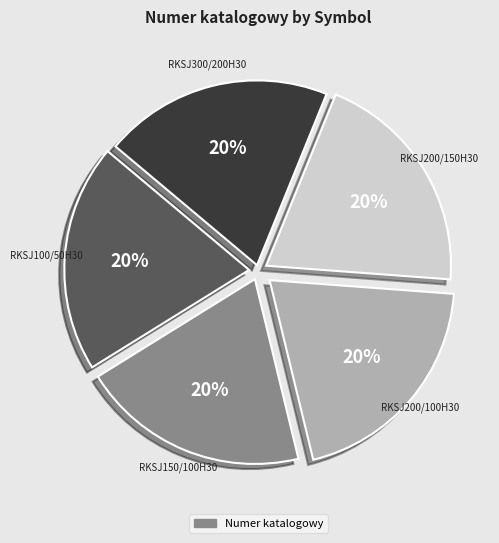

Does any single category account for the majority?

No